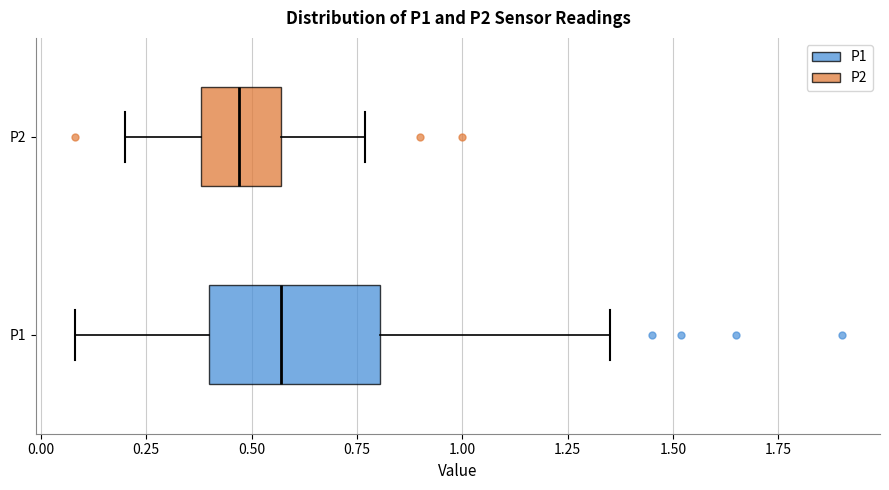

Which box has the furthest to the right median line?

P1